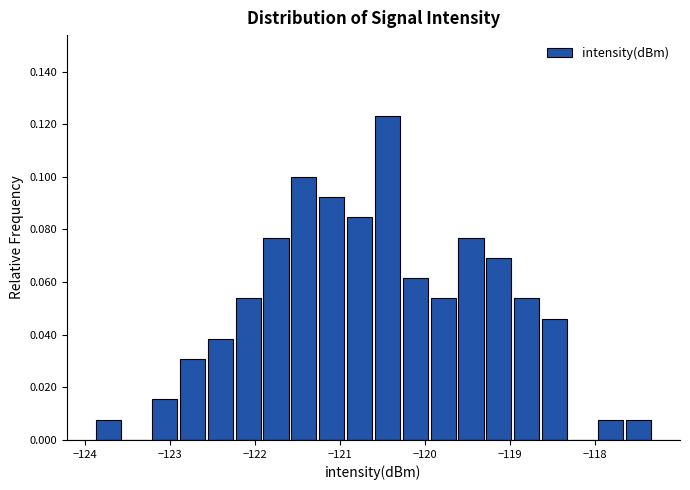

Read against the x-axis, roughly where is the centre of the tallest bar?

-120.4